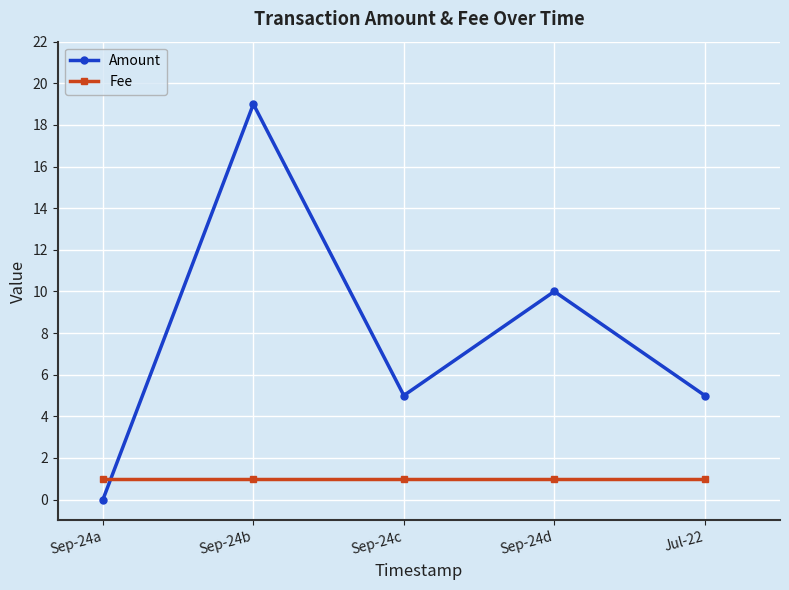

Count the number of categories in the chart.

5